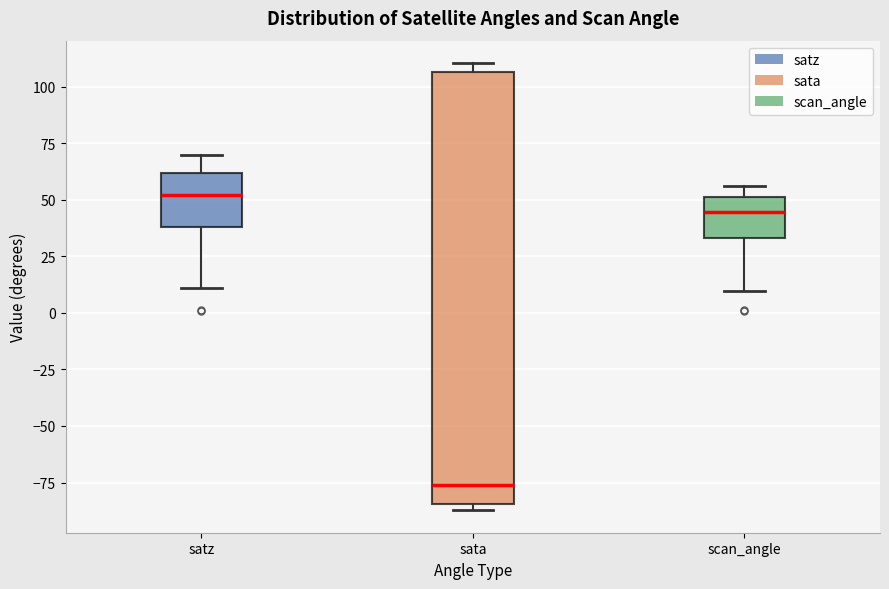

Reading left to right, read every box against the y-axis: the position of its median line, the range the box covers, and the ends of its whiskers. The values are not printed on the chart, so give them approximately, as read against the axis.

satz: median 50, box 40 to 60, whiskers 10 to 70
sata: median -75, box -85 to 105, whiskers -85 (just below the box's lower edge) to 110
scan_angle: median 45, box 35 to 50, whiskers 10 to 55